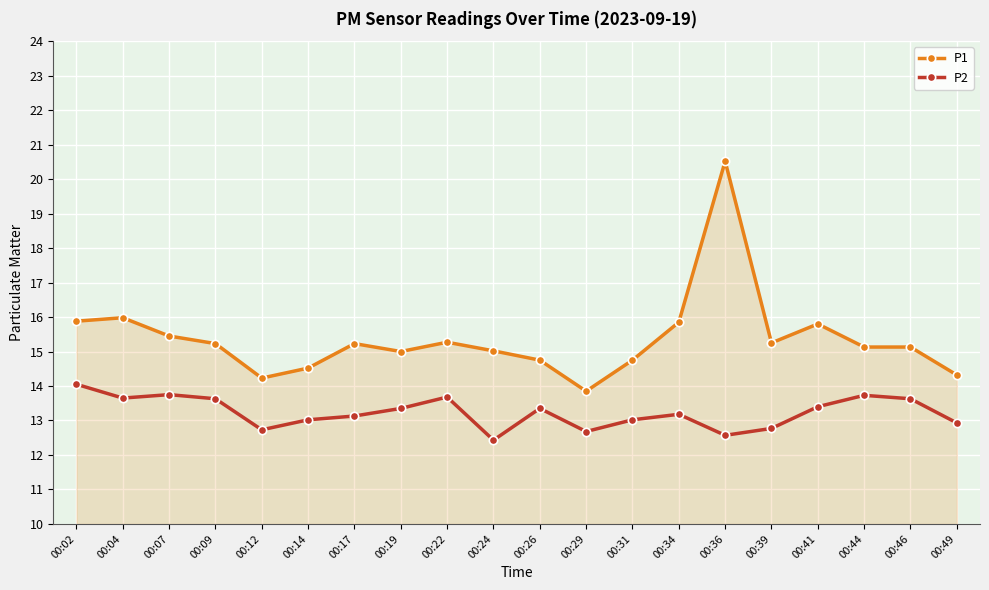

What is the approximate value of P2 at 00:12?

12.7